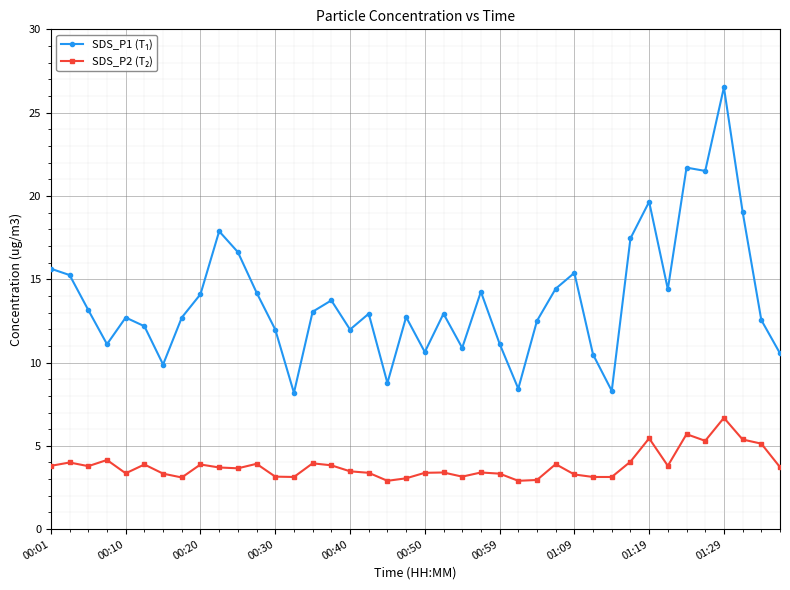

What is the greatest value displayed?

26.5